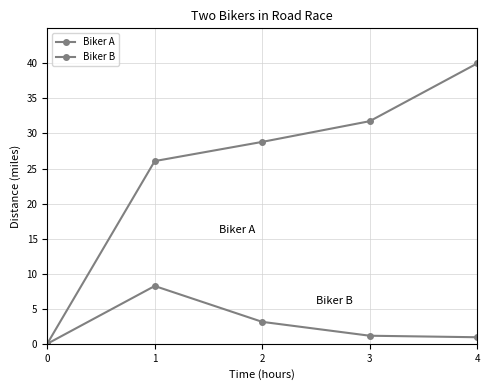

How many distinct data groups are displayed?

2